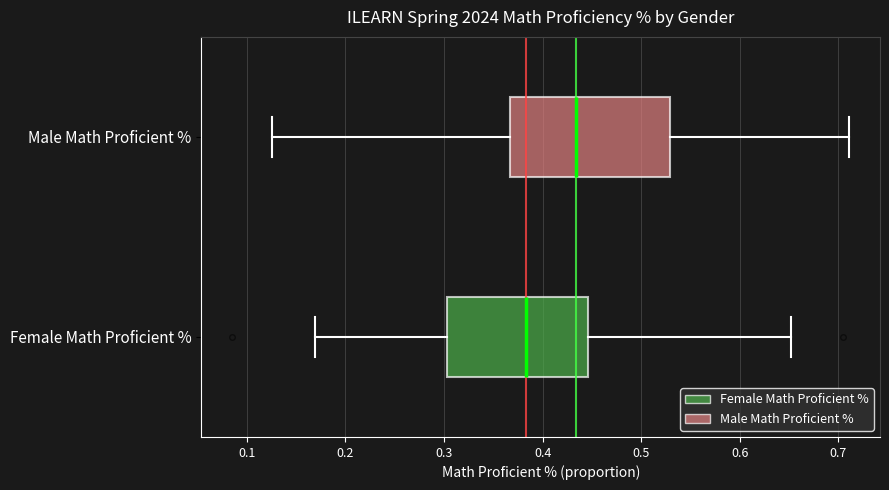

Where is the left edge of the box for Male Math Proficient % on the x-axis? The values are not printed on the chart, so give them approximately, as read against the axis.

0.37